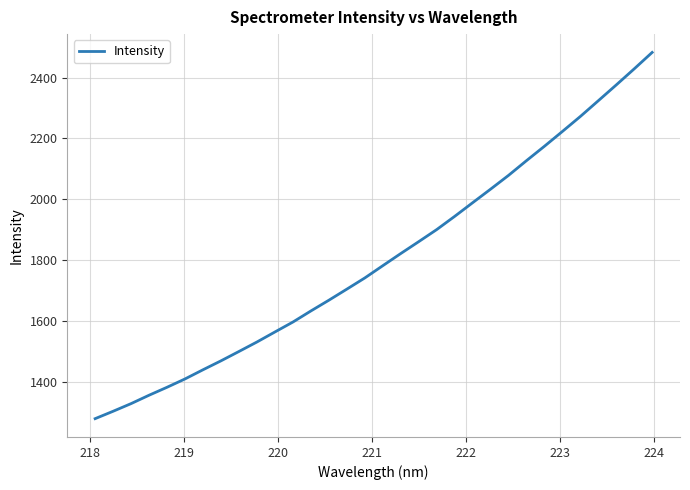

What is the minimum value shown in the chart?

1278.5